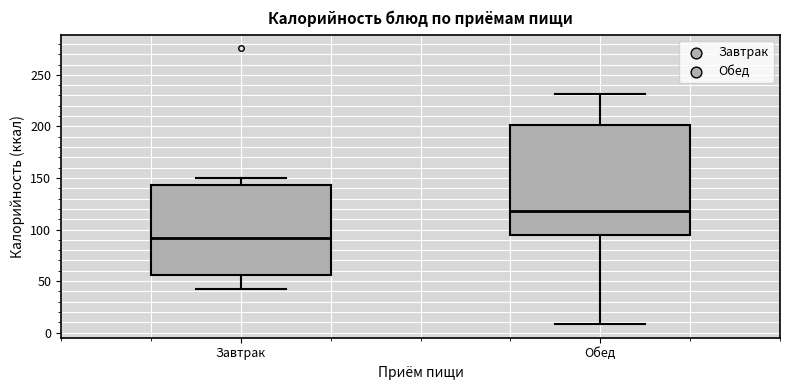

Which box's median line is the highest?

Обед